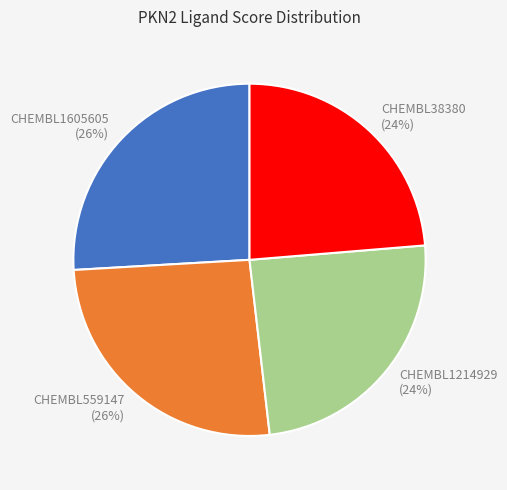

To the nearest percent, what percentage of the pie is CHEMBL38380?

24%